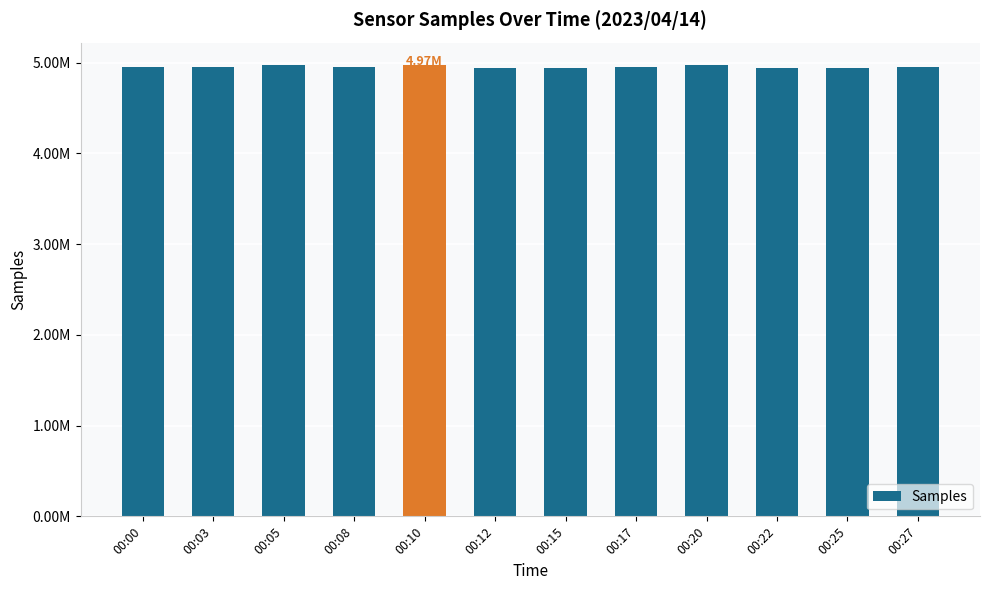

Are the bars horizontal?

No